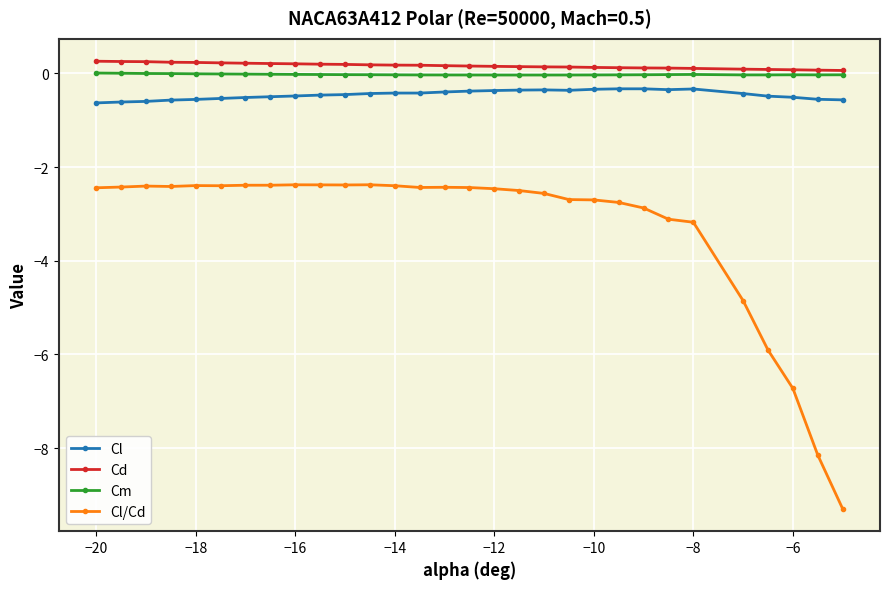

What are all the series names shown in the legend?

Cl, Cd, Cm, Cl/Cd